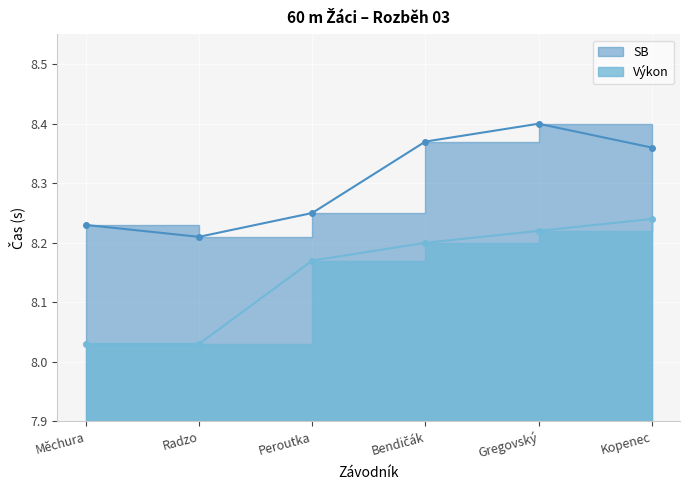

True or false: Výkon and SB cross at least once.

False